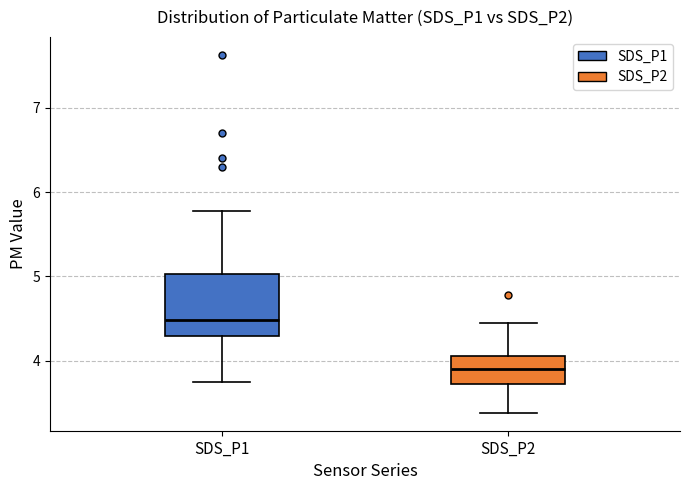

Comparing the boxes themselves (not the whiskers), which one is the tallest?

SDS_P1